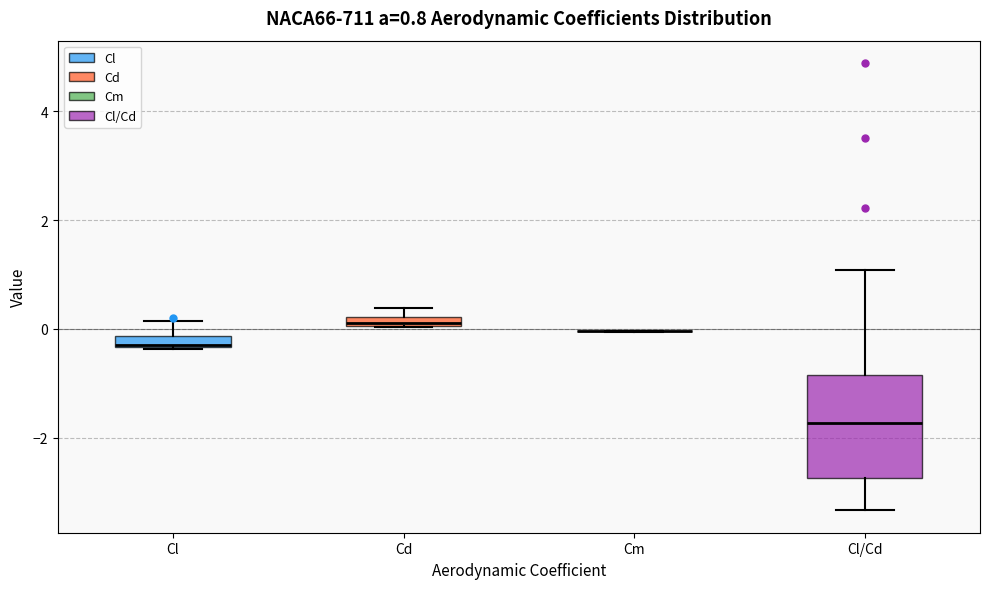

Which box is the tallest, from its lower edge to its upper edge?

Cl/Cd